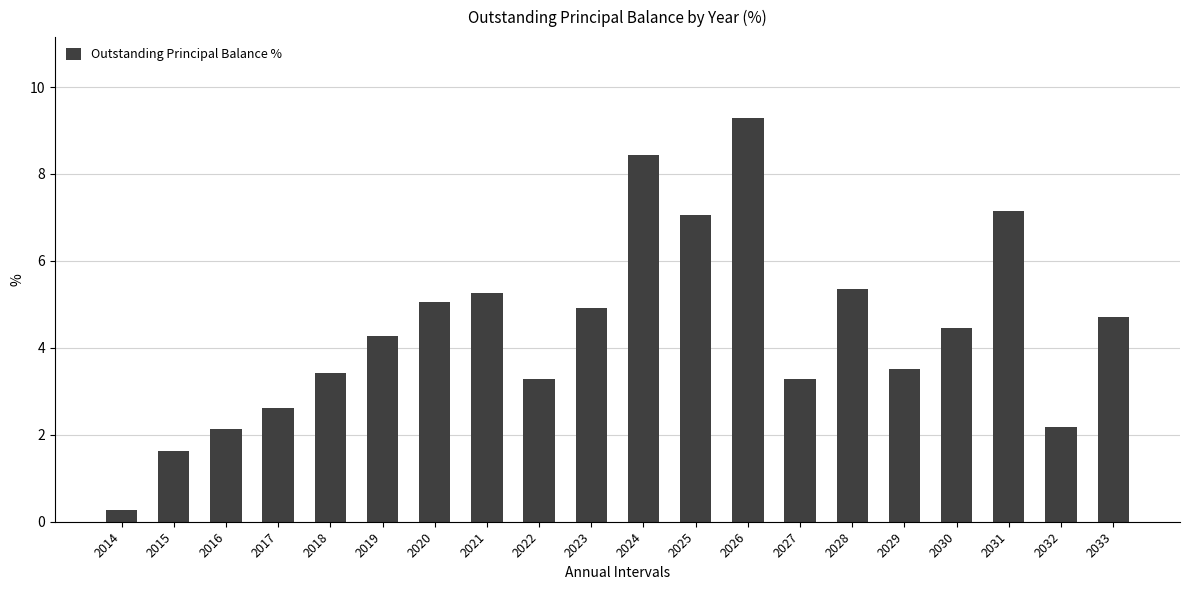

What is the maximum value shown in the chart?

9.3